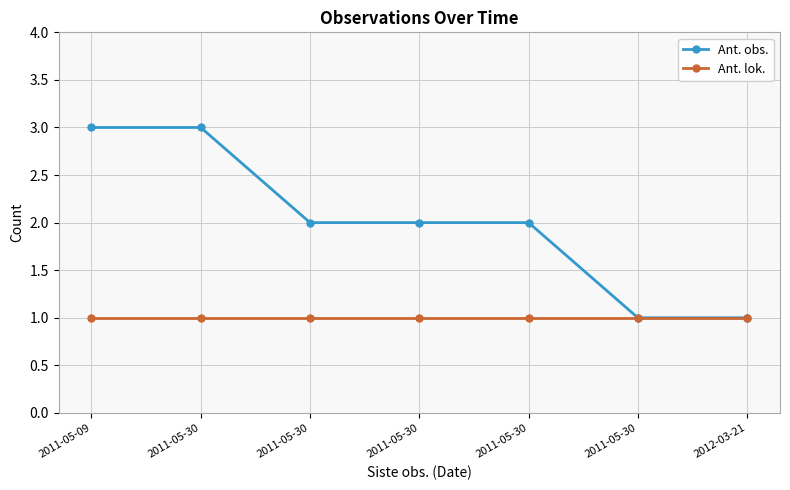

What is the total value across all series at 2011-05-30?

4